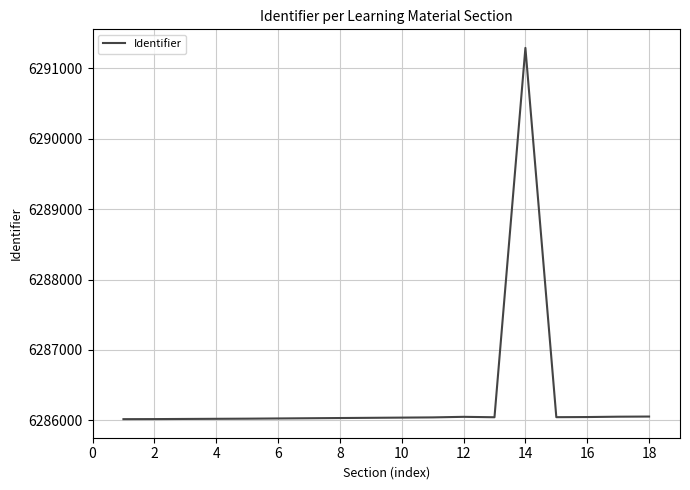

What is the greatest value displayed?

6291287